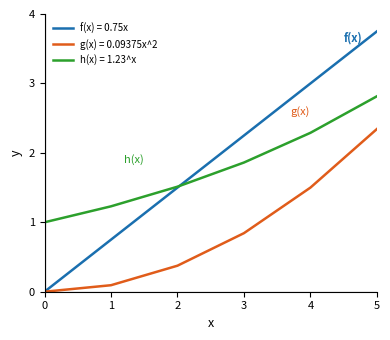

The g(x) = 0.09375x^2 series shows 0.0 at 0. True or false?

True